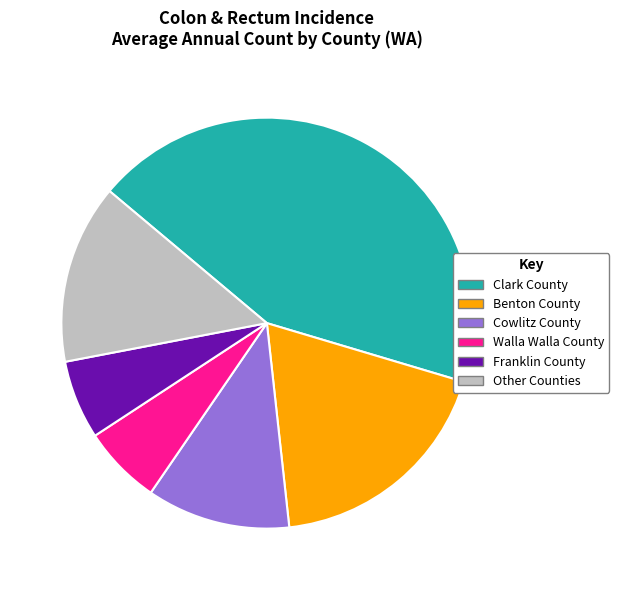

How many slices are in this pie chart?

6